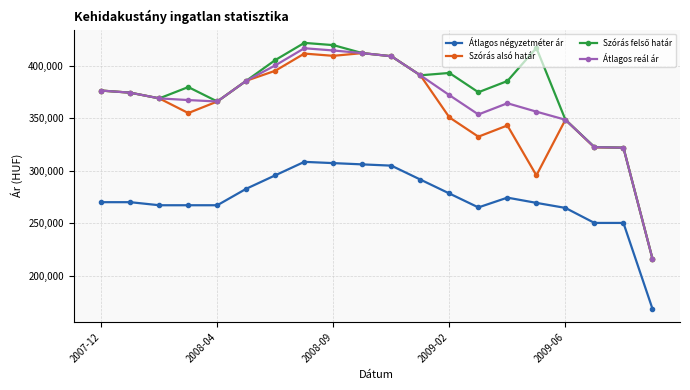

At how many categories does at least one series exceed 311361?

19